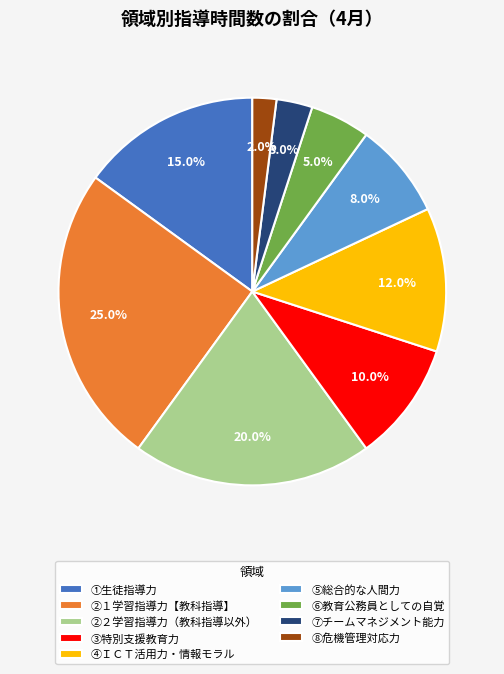

The ⑥教育公務員としての自覚 slice represents 5% of the pie. True or false?

True